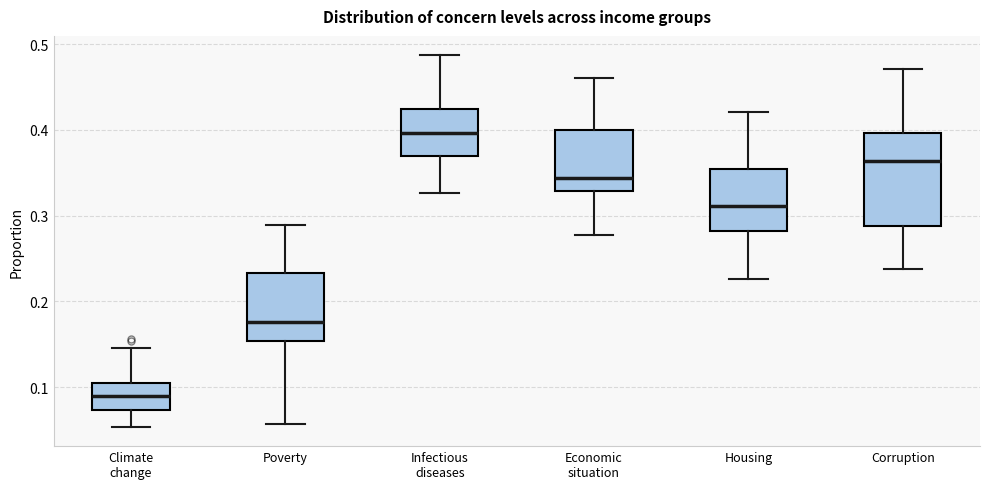

Reading left to right, read every box against the y-axis: the position of its median line, the range the box covers, and the ends of its whiskers. The values are not printed on the chart, so give them approximately, as read against the axis.

Climate change: median 0.09, box 0.07 to 0.10, whiskers 0.05 to 0.15
Poverty: median 0.18, box 0.15 to 0.23, whiskers 0.06 to 0.29
Infectious diseases: median 0.40, box 0.37 to 0.42, whiskers 0.33 to 0.49
Economic situation: median 0.34, box 0.33 to 0.40, whiskers 0.28 to 0.46
Housing: median 0.31, box 0.28 to 0.35, whiskers 0.23 to 0.42
Corruption: median 0.36, box 0.29 to 0.40, whiskers 0.24 to 0.47